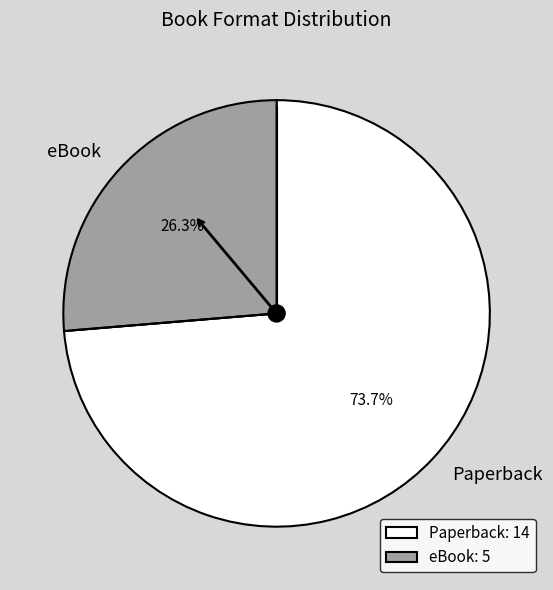

To the nearest percent, what is the combined percentage of Paperback and eBook?

100%